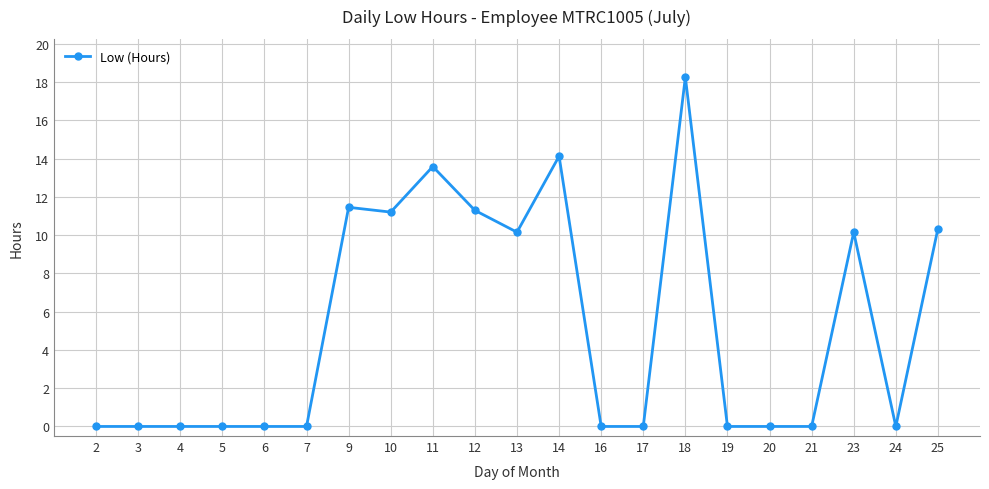

True or false: the data has more than 1 interior local peaks.

True